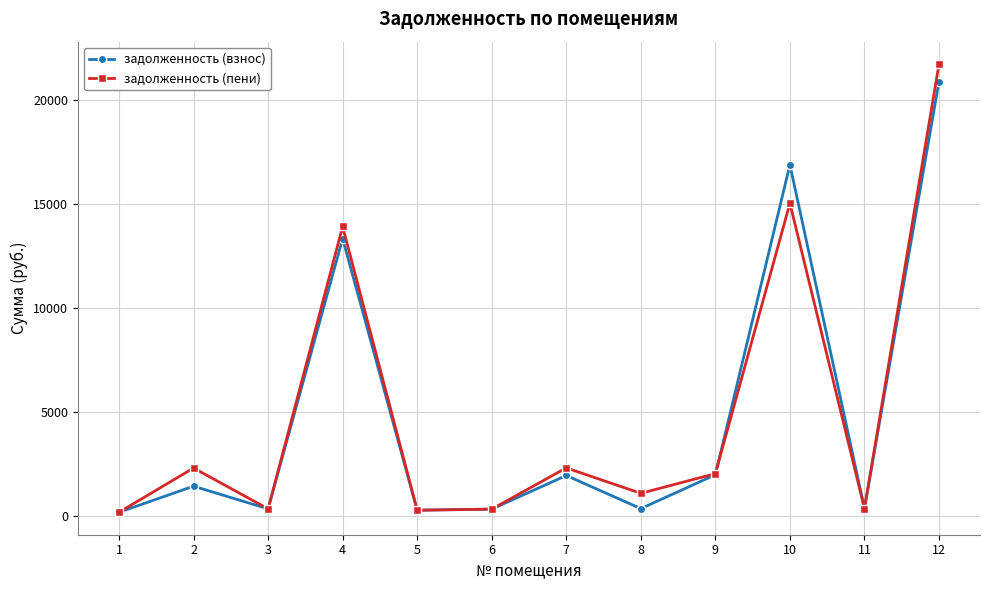

True or false: задолженность (взнос) has more than 1 points higher than both neighbors.

True